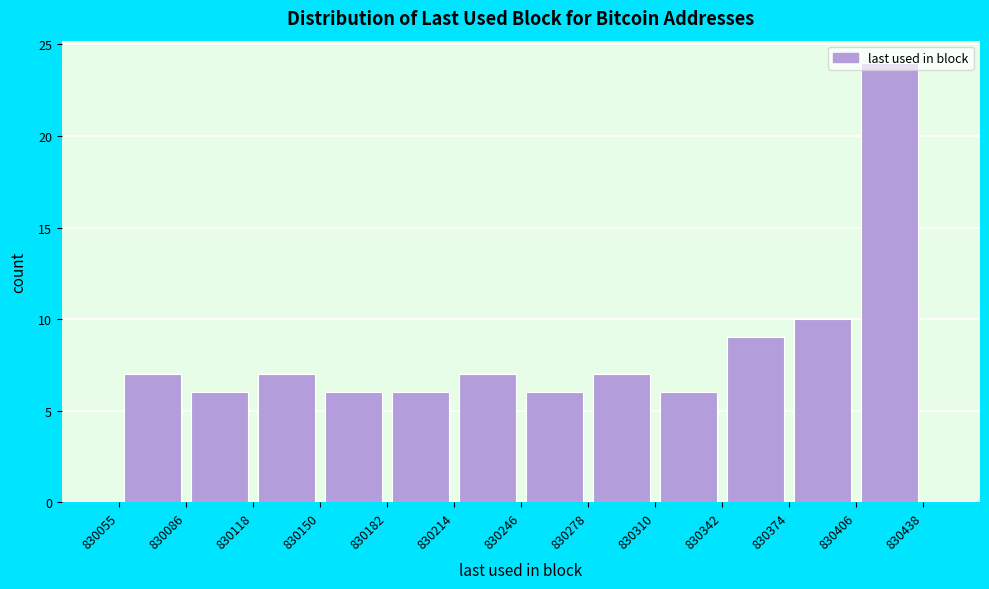

Reading left to right, list every bar in this chart as the range it spans on the x-axis followed by its height. The values are not printed on the chart, so give them approximately, as read against the axis.

830055 to 830086: 7
830086 to 830118: 6
830118 to 830150: 7
830150 to 830182: 6
830182 to 830214: 6
830214 to 830246: 7
830246 to 830278: 6
830278 to 830310: 7
830310 to 830342: 6
830342 to 830374: 9
830374 to 830406: 10
830406 to 830438: 24